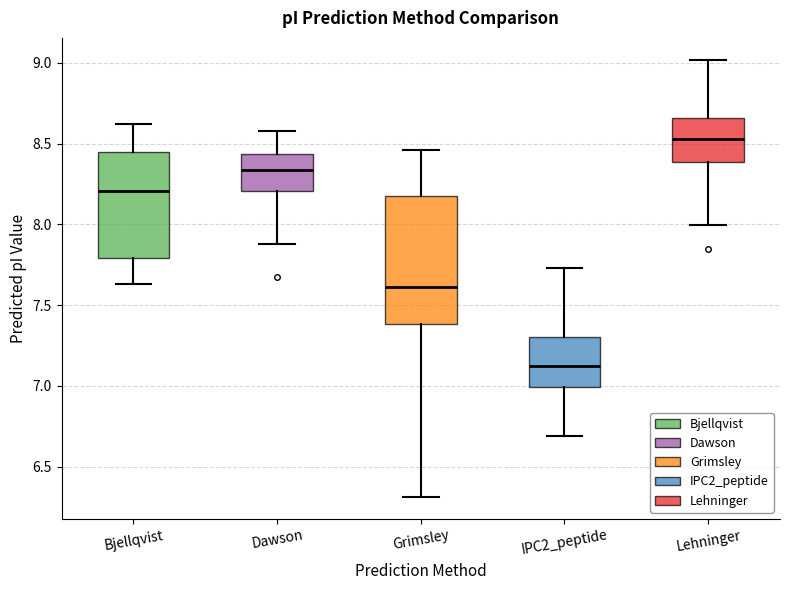

Which box is the tallest, from its lower edge to its upper edge?

Grimsley